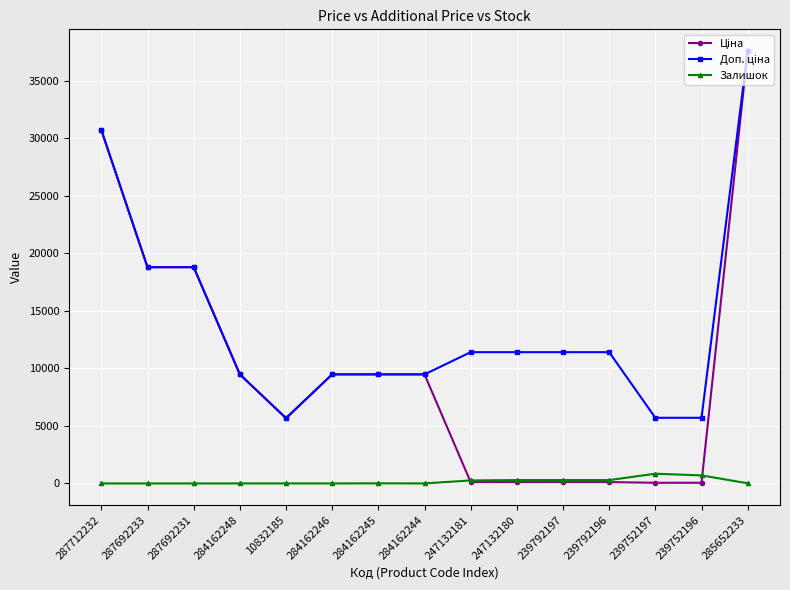

How many categories are shown in the chart?

15